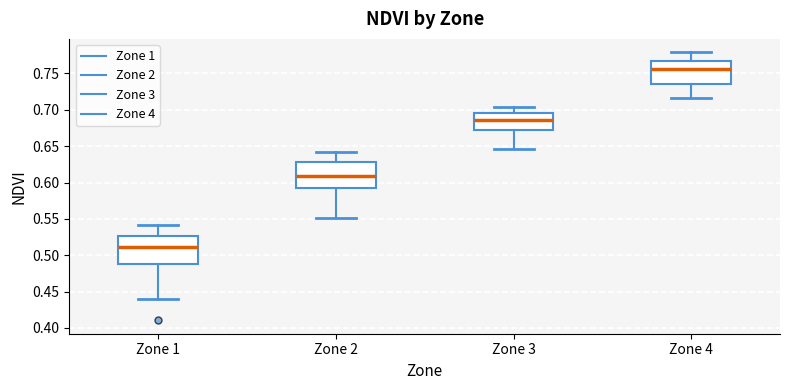

Reading left to right, transcribe this box plot: for each box, give where its median line is, the range the box spans, and where its two whiskers end, as read against the y-axis. The values are not printed on the chart, so give them approximately, as read against the axis.

Zone 1: median 0.510, box 0.485 to 0.525, whiskers 0.440 to 0.540
Zone 2: median 0.610, box 0.590 to 0.630, whiskers 0.550 to 0.640
Zone 3: median 0.685, box 0.670 to 0.695, whiskers 0.645 to 0.705
Zone 4: median 0.755, box 0.735 to 0.765, whiskers 0.715 to 0.780